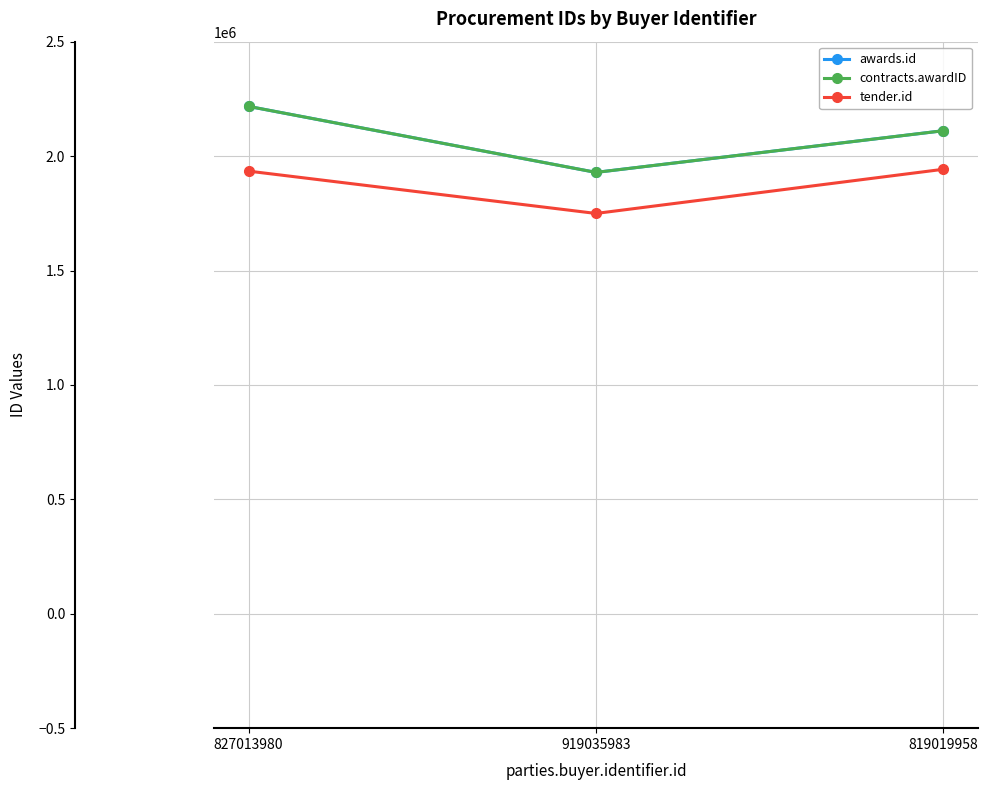

What is the sum of all tender.id values?

5625866